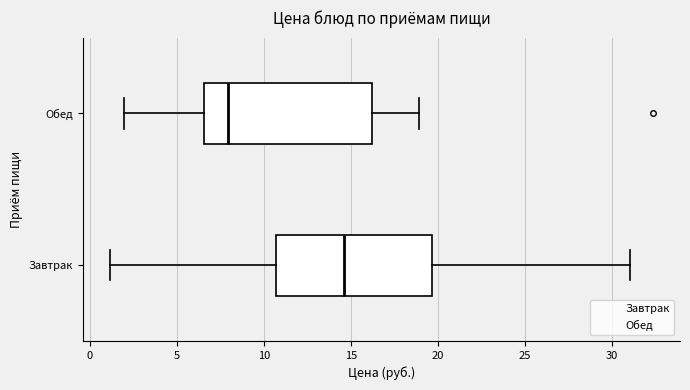

Which box's median line is the furthest to the left?

Обед